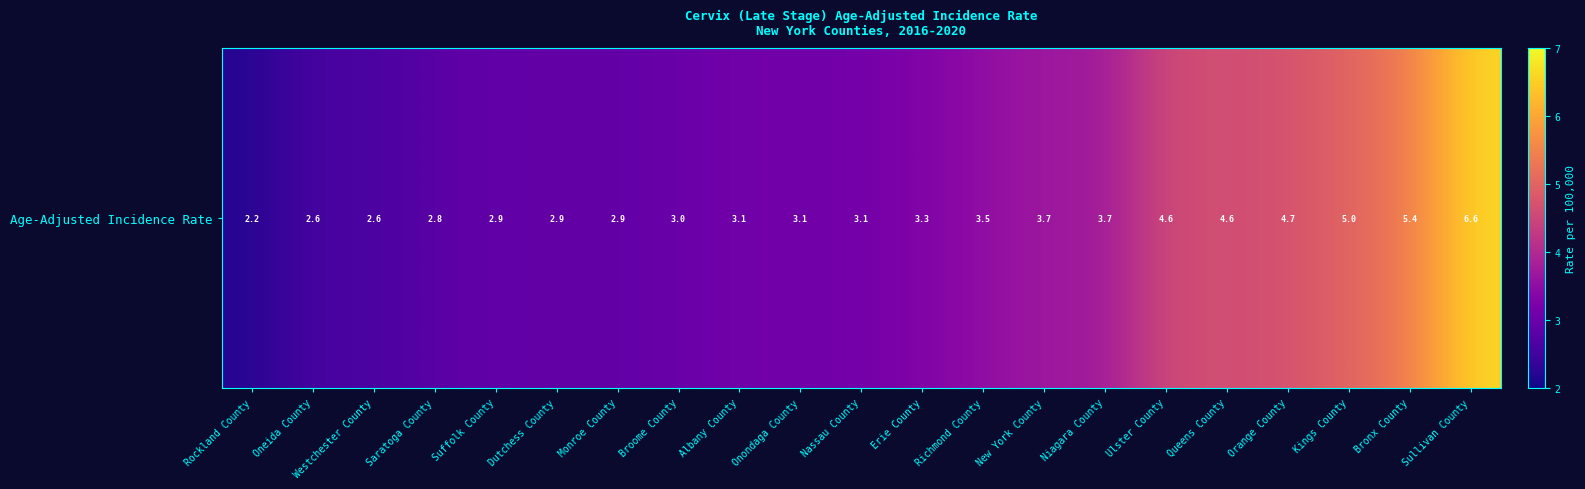

What is the greatest value displayed?

6.6